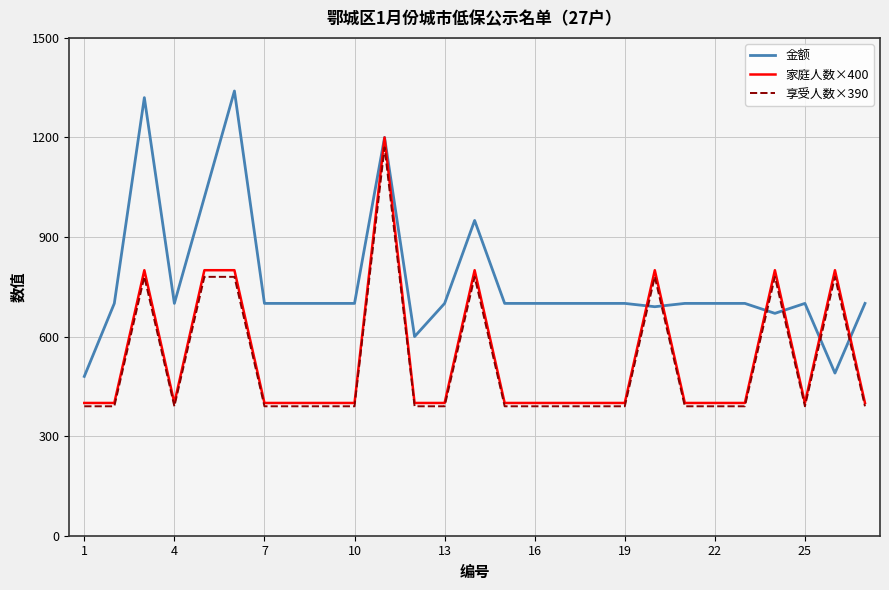

Which series has the largest total across all categories?

金额